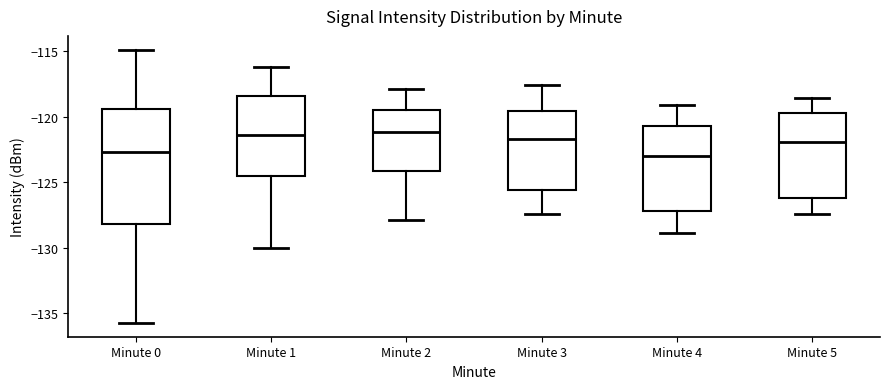

Reading left to right, read every box against the y-axis: the position of its median line, the range the box covers, and the ends of its whiskers. The values are not printed on the chart, so give them approximately, as read against the axis.

Minute 0: median -122.5, box -128.0 to -119.5, whiskers -136.0 to -115.0
Minute 1: median -121.5, box -124.5 to -118.5, whiskers -130.0 to -116.0
Minute 2: median -121.0, box -124.0 to -119.5, whiskers -128.0 to -118.0
Minute 3: median -121.5, box -125.5 to -119.5, whiskers -127.5 to -117.5
Minute 4: median -123.0, box -127.0 to -120.5, whiskers -129.0 to -119.0
Minute 5: median -122.0, box -126.0 to -119.5, whiskers -127.5 to -118.5